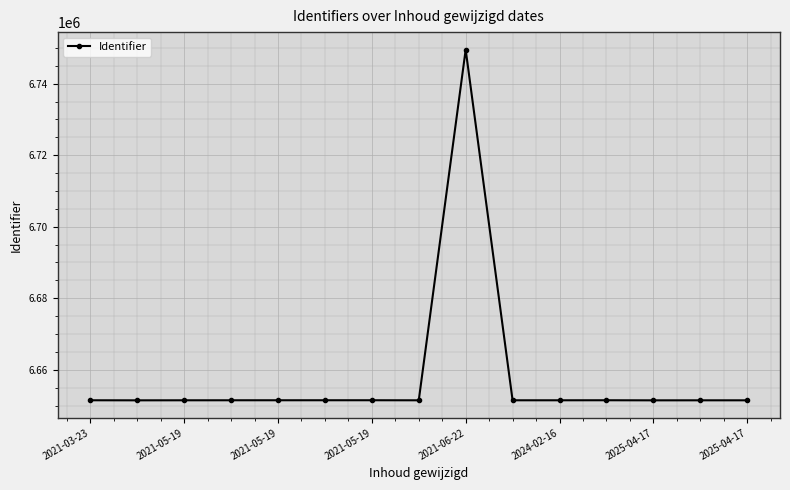

What is the value of the 9th point from the left?

6749522